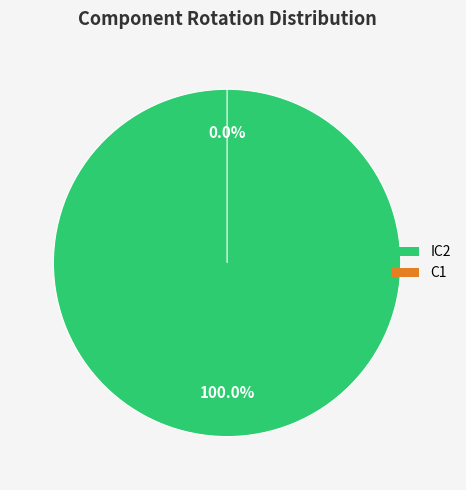

To the nearest percent, what is the difference between the C1 and IC2 slice percentages?

100%